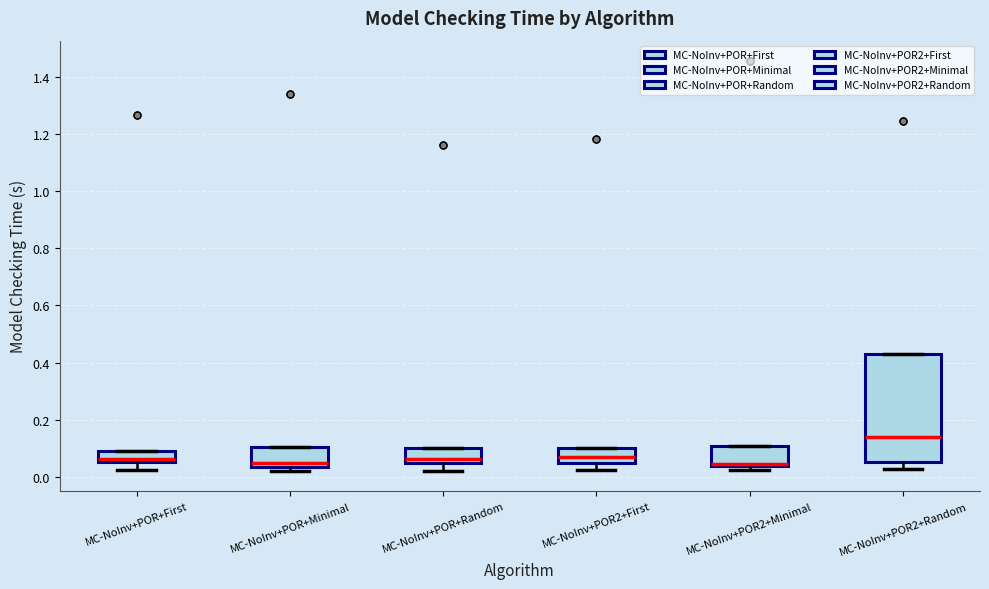

Where is the upper edge of the box for MC-NoInv+POR+First on the y-axis? The values are not printed on the chart, so give them approximately, as read against the axis.

0.08